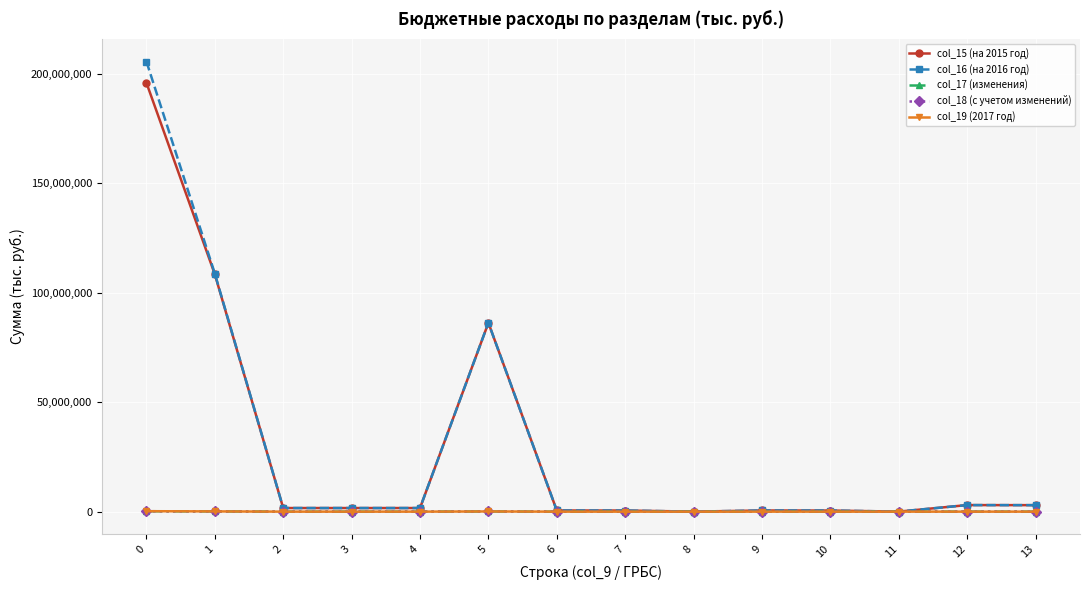

Is this an area chart (filled region under the line)?

No